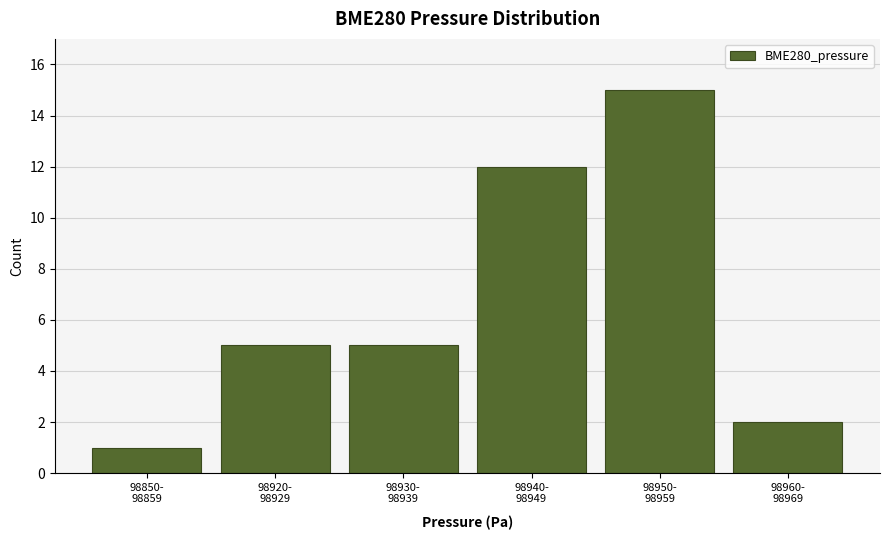

Reading right to left, list all the values displayed in this chart.

2	15	12	5	5	1